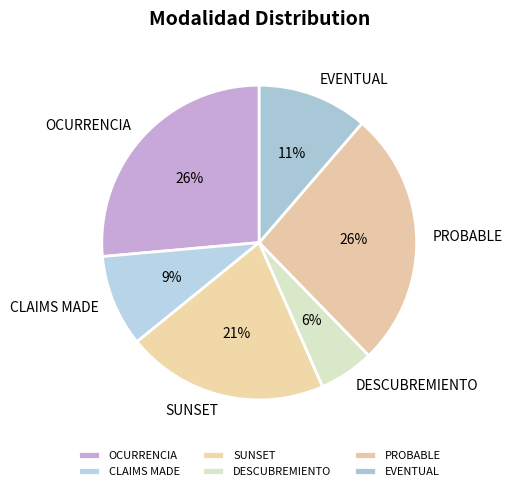

Combined, do CLAIMS MADE and SUNSET account for over 50%?

No